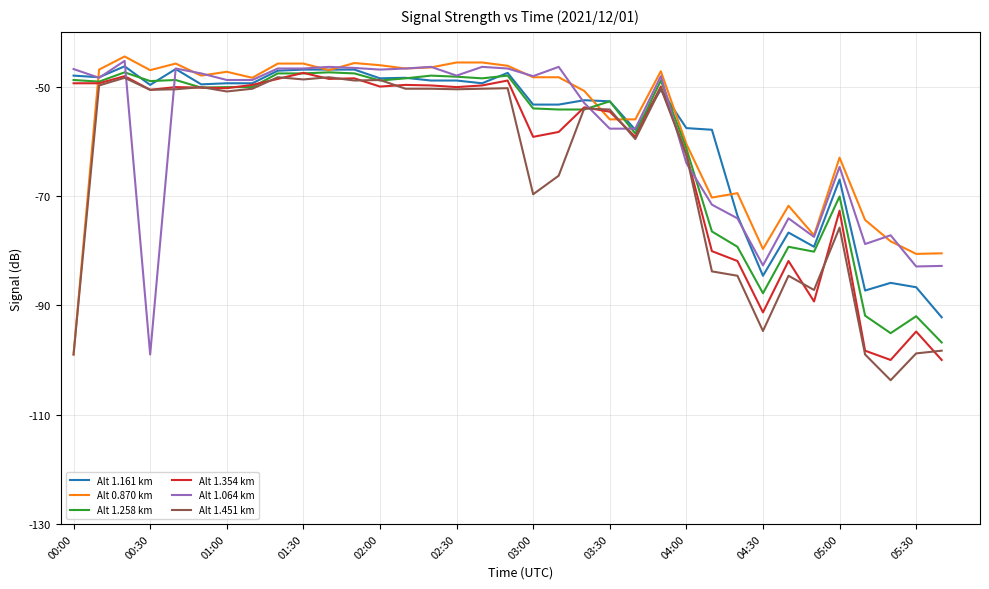

What is the sum of all Alt 1.161 km values?

-2036.0